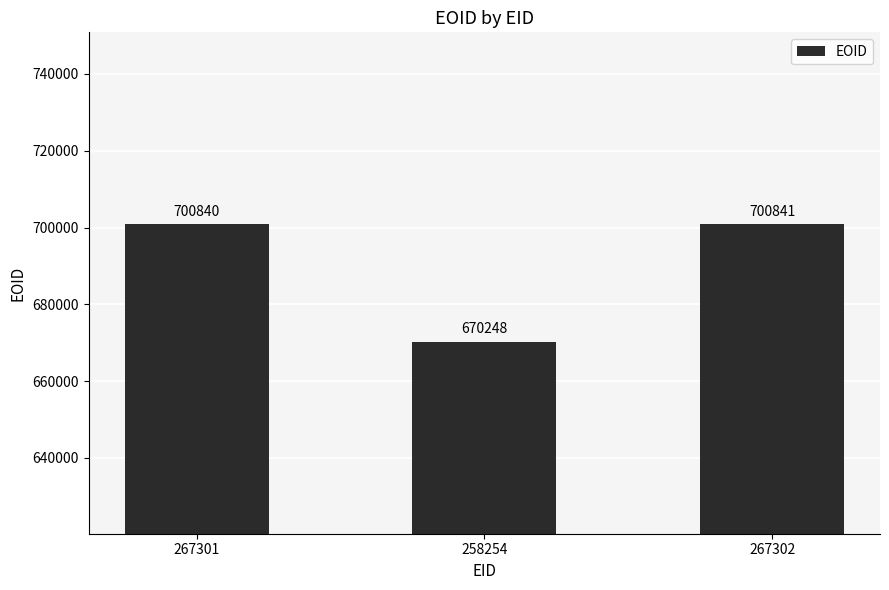

What is the value of the 3rd bar from the left?

700841